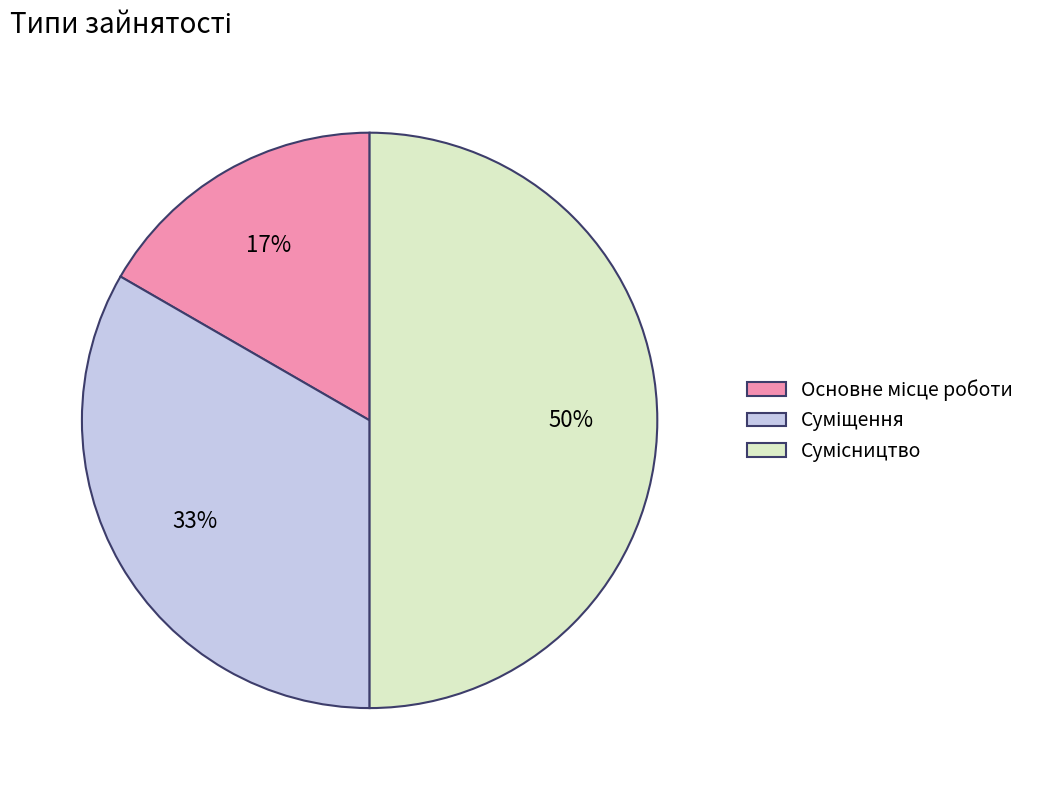

To the nearest percent, what is the difference between the largest and smallest slice percentages?

33%